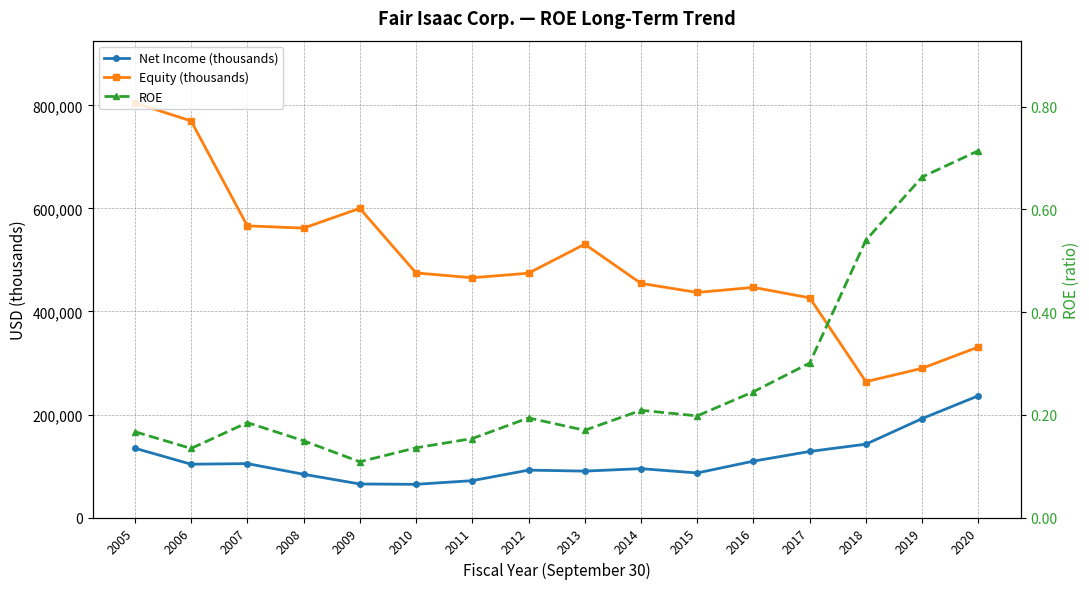

Read the ROE value at 2018.

0.5